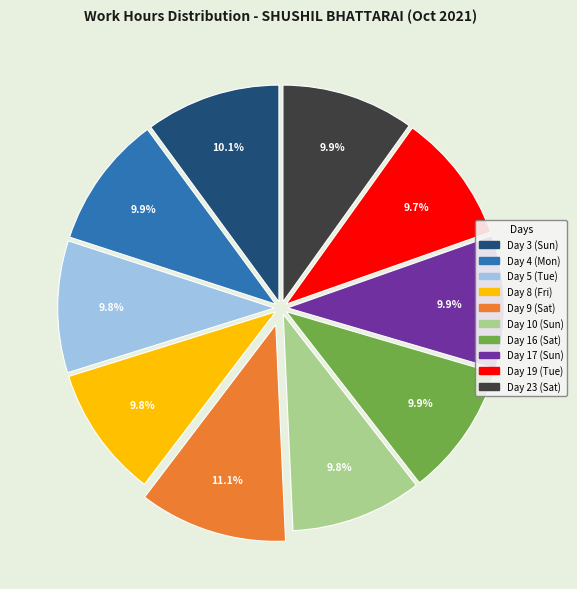

How many slices are in this pie chart?

10